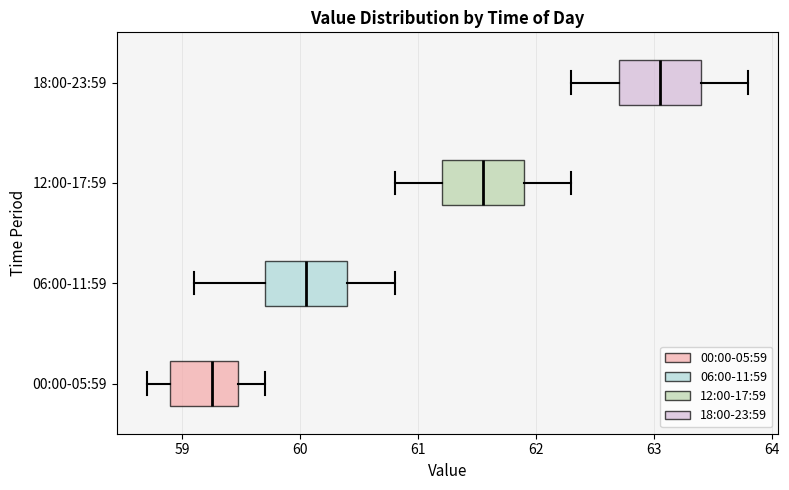

Reading bottom to top, read every box against the x-axis: the position of its median line, the range the box covers, and the ends of its whiskers. The values are not printed on the chart, so give them approximately, as read against the axis.

00:00-05:59: median 59.3, box 58.9 to 59.5, whiskers 58.7 to 59.7
06:00-11:59: median 60.1, box 59.7 to 60.4, whiskers 59.1 to 60.8
12:00-17:59: median 61.6, box 61.2 to 61.9, whiskers 60.8 to 62.3
18:00-23:59: median 63.1, box 62.7 to 63.4, whiskers 62.3 to 63.8